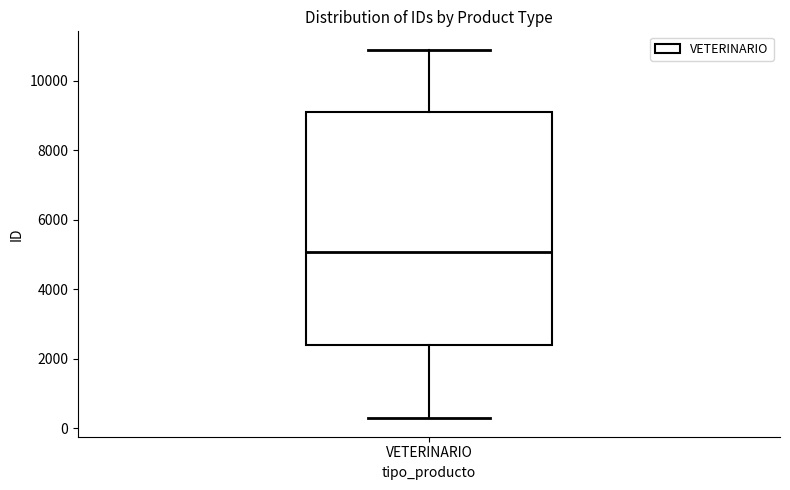

Transcribe this box plot: give where the median line is, the range the box spans, and where the two whiskers end, as read against the y-axis. The values are not printed on the chart, so give them approximately, as read against the axis.

median 5000, box 2400 to 9200, whiskers 200 to 10800